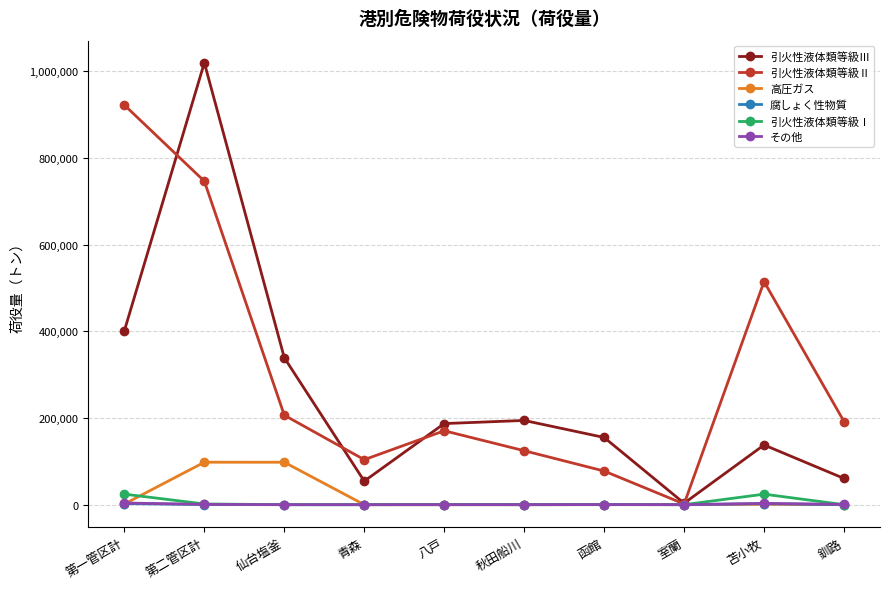

How many values in the 引火性液体類等級Ⅱ series are below 191854?

5